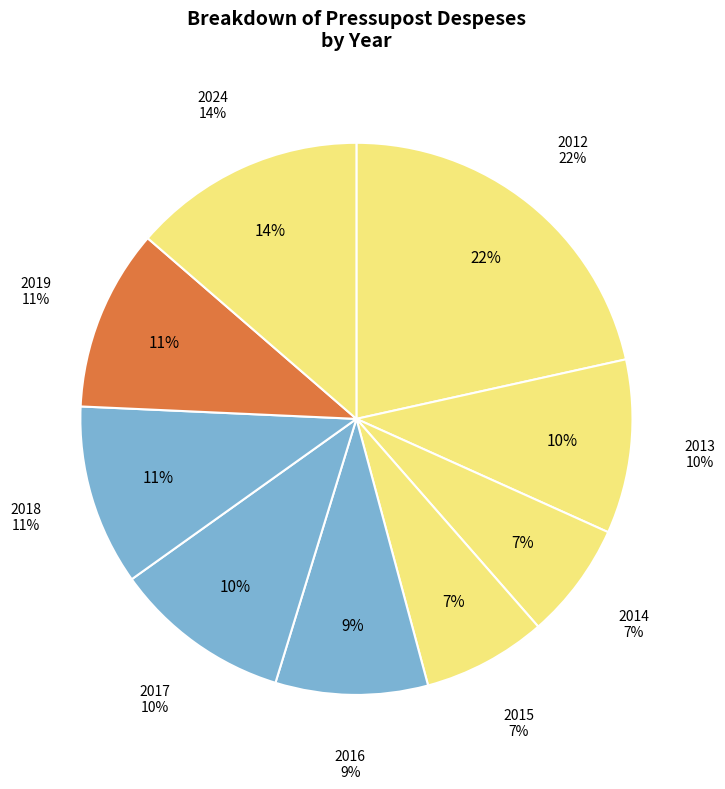

What is the total percentage of 2014 and 2012?

28.4%